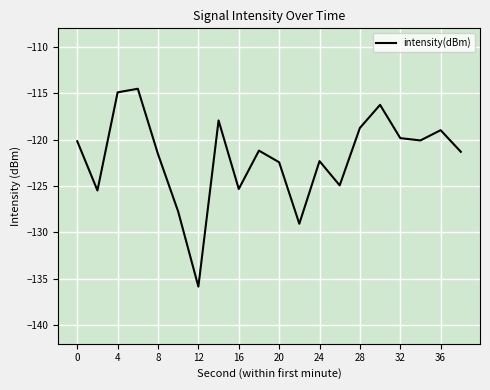

What is the greatest value displayed?

-114.5